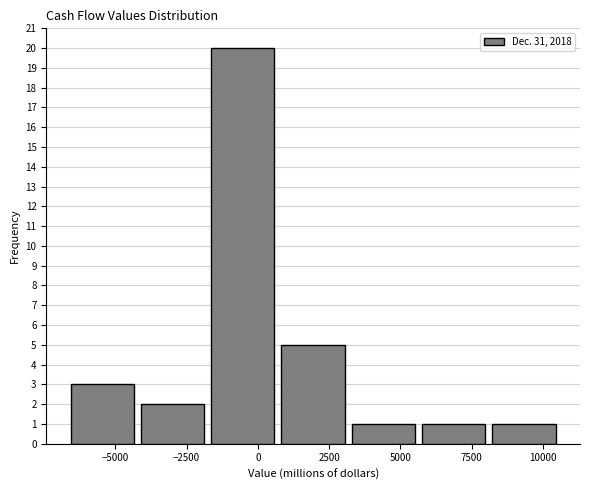

Reading left to right, list every bar in this chart as the range it spans on the x-axis followed by its height. Neither the bar edges nor the heights are printed on the chart, so give them approximately, as read against the axes.

-6500 to -4000: 3
-4000 to -2000: 2
-2000 to 500: 20
500 to 3000: 5
3000 to 5500: 1
5500 to 8000: 1
8000 to 10500: 1